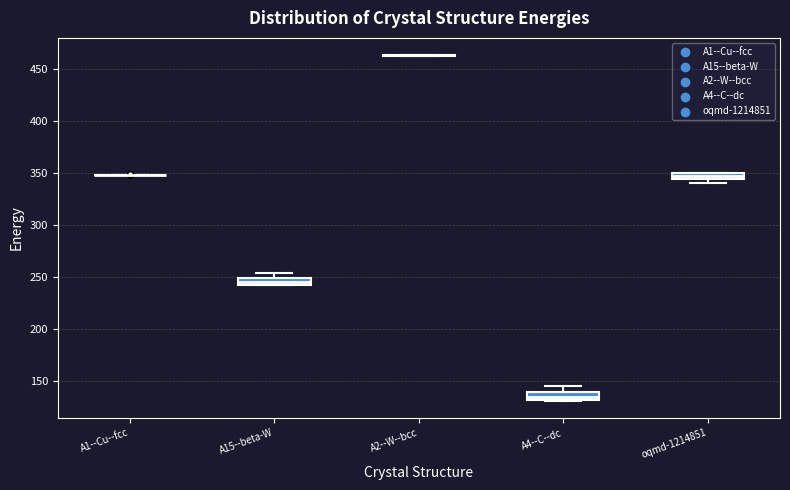

Where is the lower edge of the box for oqmd-1214851 on the y-axis? The values are not printed on the chart, so give them approximately, as read against the axis.

345